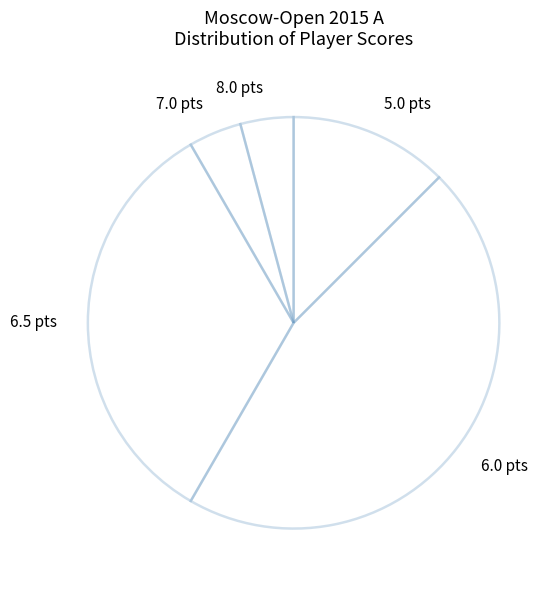

Does 6.5 pts represent more than half of the total?

No